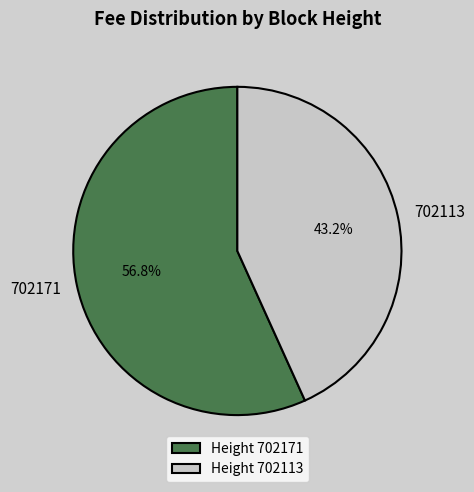

Which category accounts for the majority?

702171